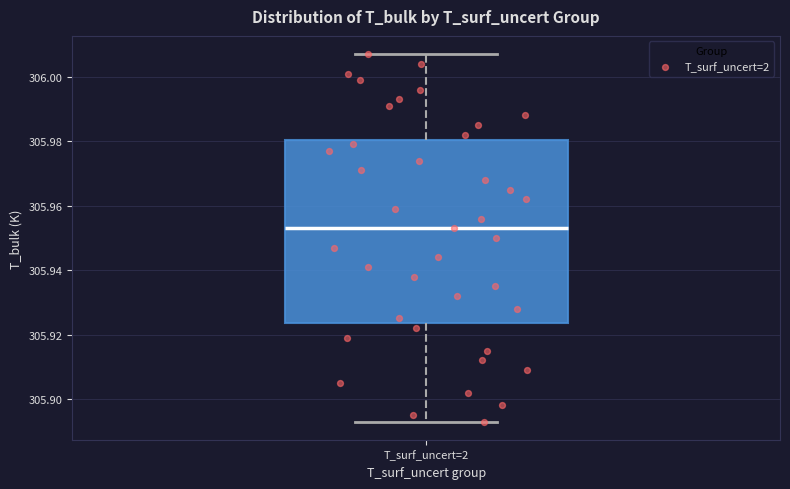

Transcribe this box plot: give where the median line is, the range the box spans, and where the two whiskers end, as read against the y-axis. The values are not printed on the chart, so give them approximately, as read against the axis.

median 305.954, box 305.924 to 305.980, whiskers 305.894 to 306.008